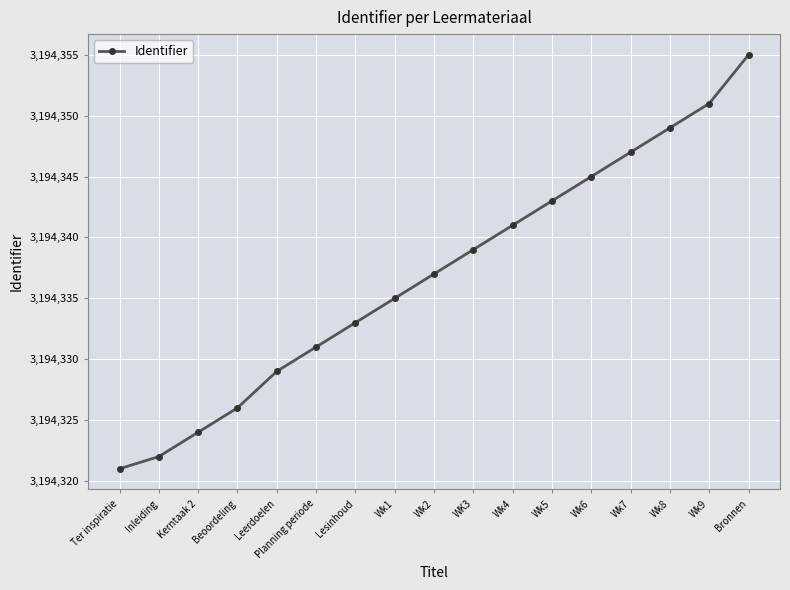

How many series are shown in this chart?

1